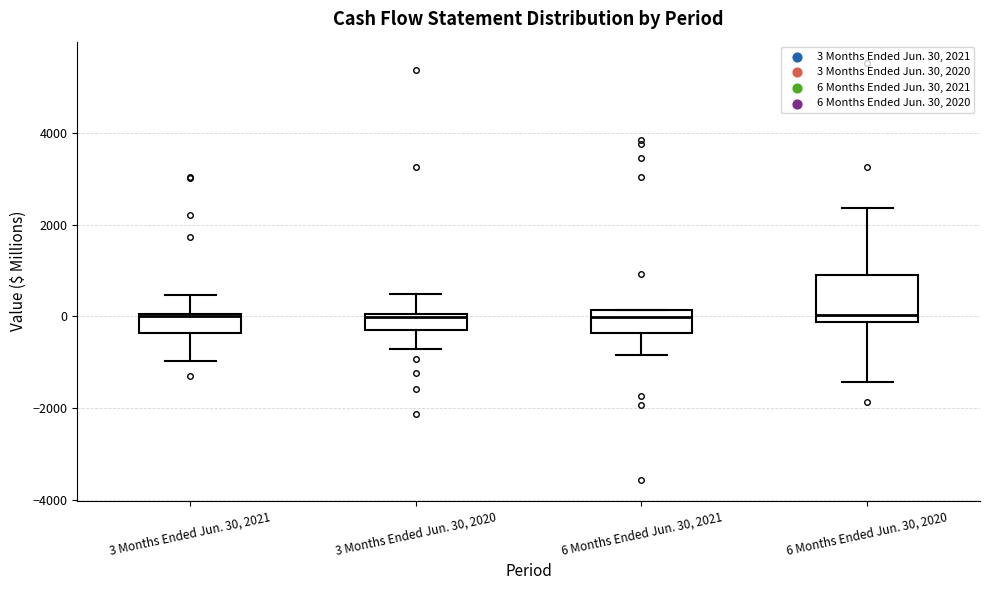

Reading left to right, transcribe this box plot: for each box, give where its median line is, the range the box spans, and where its two whiskers end, as read against the y-axis. The values are not printed on the chart, so give them approximately, as read against the axis.

3 Months Ended Jun. 30, 2021: median 0, box -400 to 0, whiskers -1000 to 400
3 Months Ended Jun. 30, 2020: median 0, box -400 to 0, whiskers -600 to 400
6 Months Ended Jun. 30, 2021: median 0, box -400 to 200, whiskers -800 to 200
6 Months Ended Jun. 30, 2020: median 0, box -200 to 800, whiskers -1400 to 2400